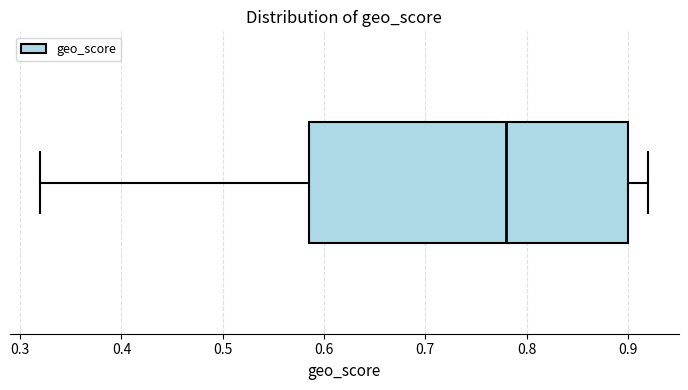

Where is the left edge of the box on the x-axis? The values are not printed on the chart, so give them approximately, as read against the axis.

0.59